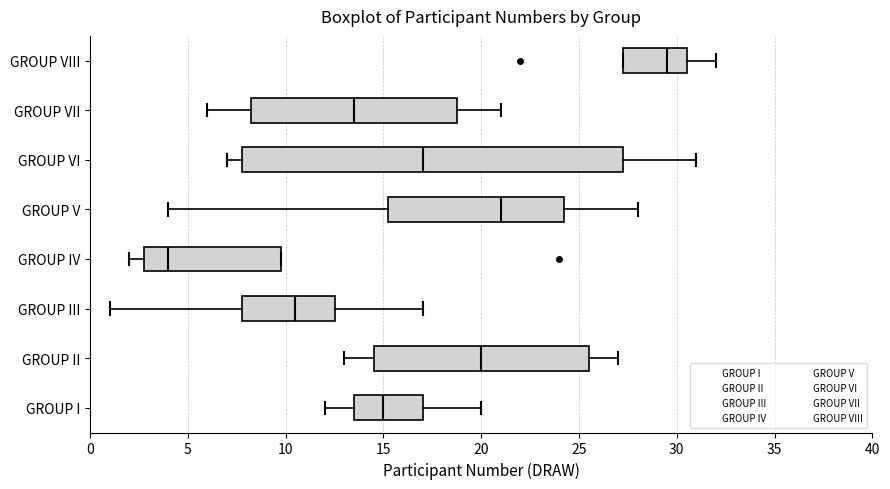

Which box is the widest, from its left edge to its right edge?

GROUP VI